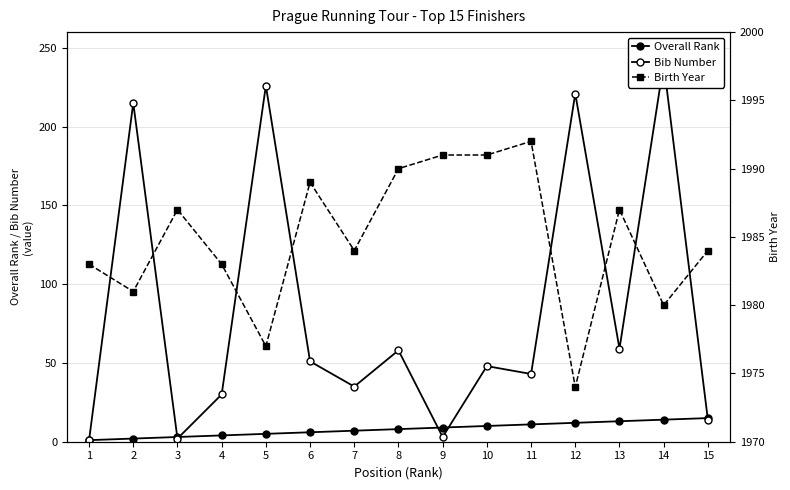

Where is Birth Year nearest to the value 1983?

1